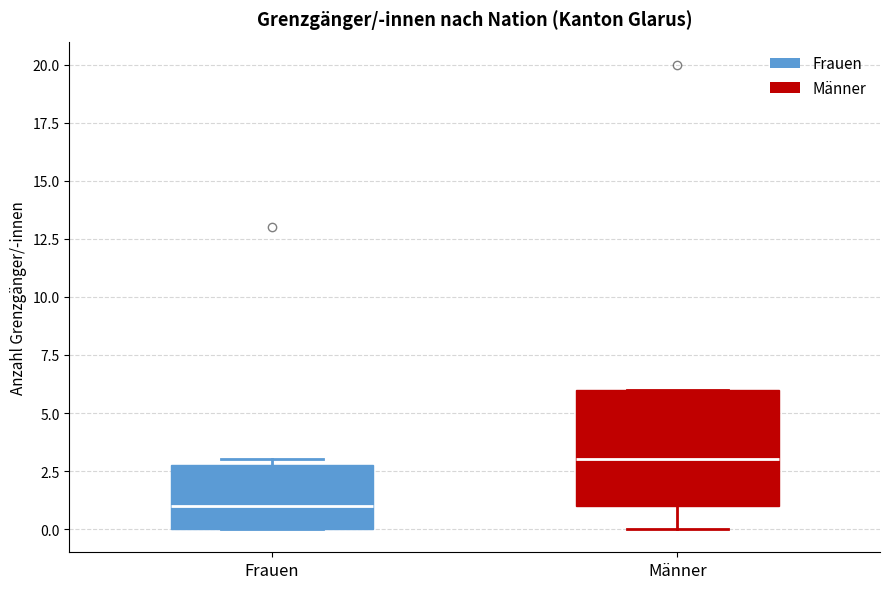

Which box's median line is the highest?

Männer